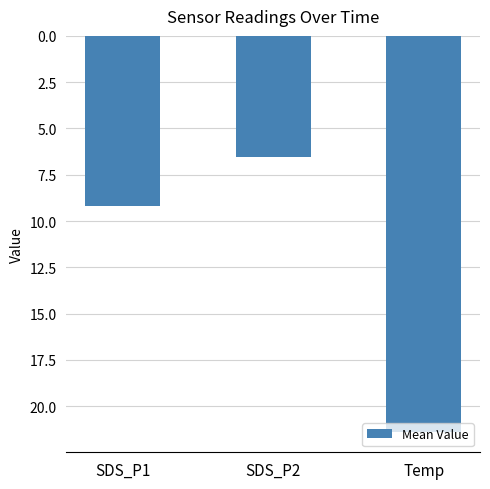

Does the chart contain stacked bars?

No